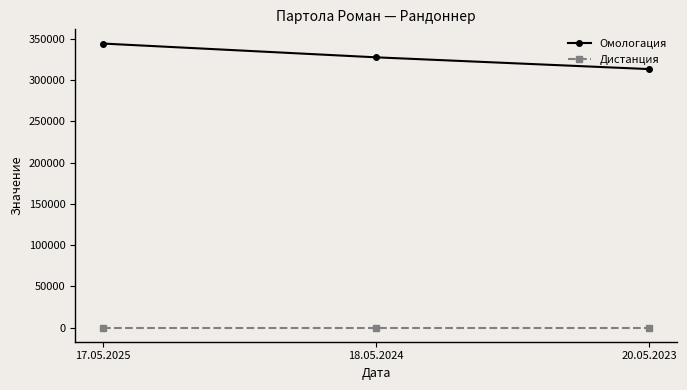

Rank the series by their maximum value, from highest to lowest.

Омологация, Дистанция